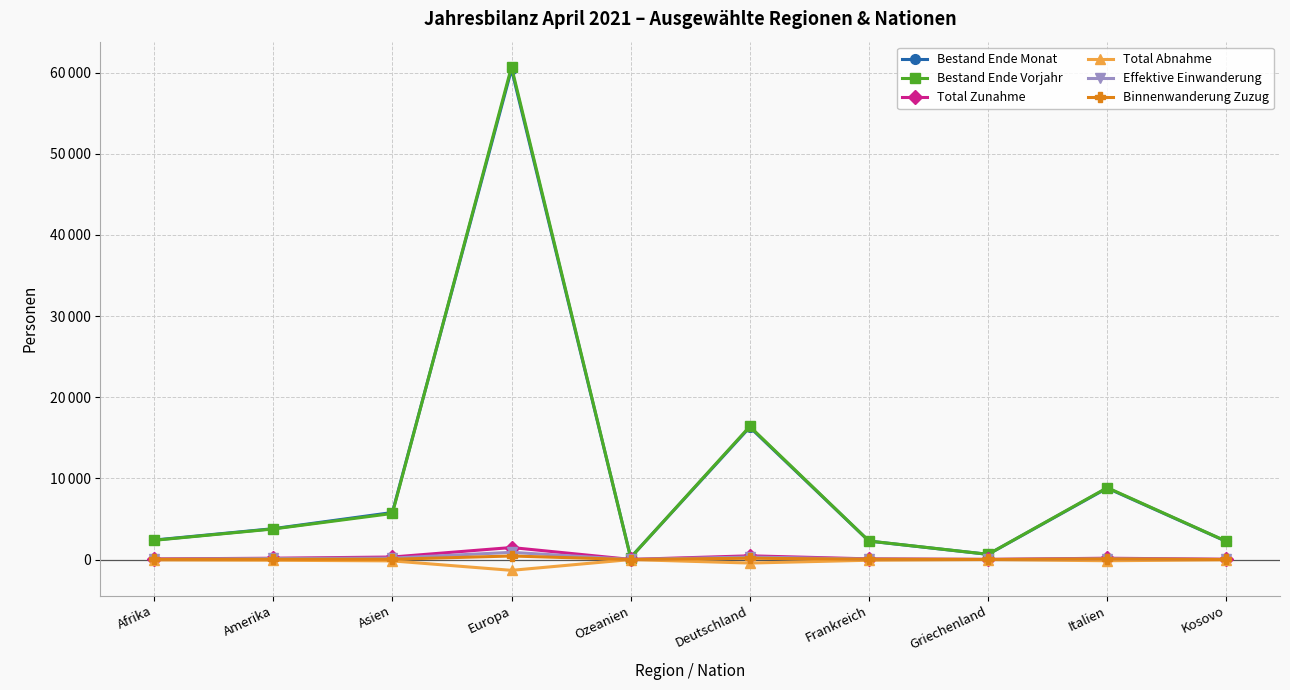

At which category is the sum across all series the highest?

Europa